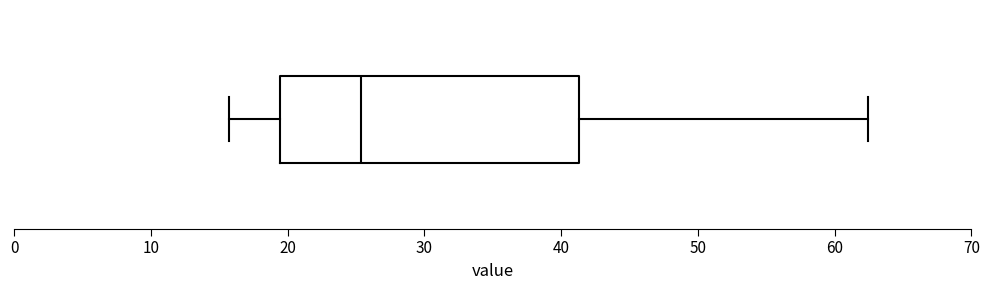

Read this box plot against the x-axis: the position of the median line, the range covered by the box, and the ends of both whiskers. The values are not printed on the chart, so give them approximately, as read against the axis.

median 25, box 19 to 41, whiskers 16 to 62